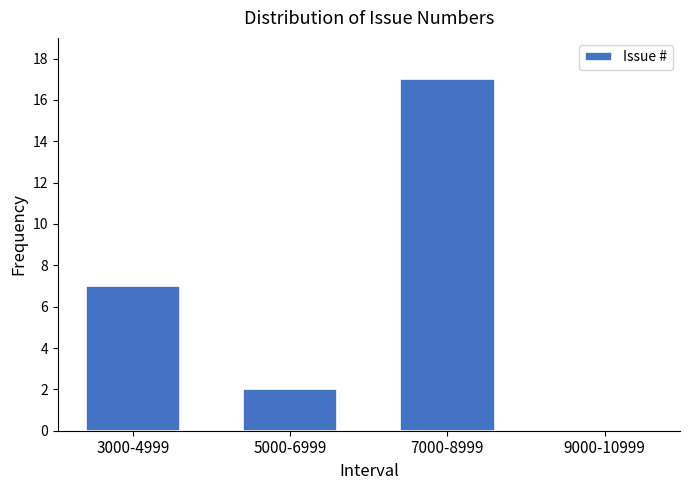

Reading right to left, list all the values displayed in this chart.

9000-10999=0	7000-8999=17	5000-6999=2	3000-4999=7